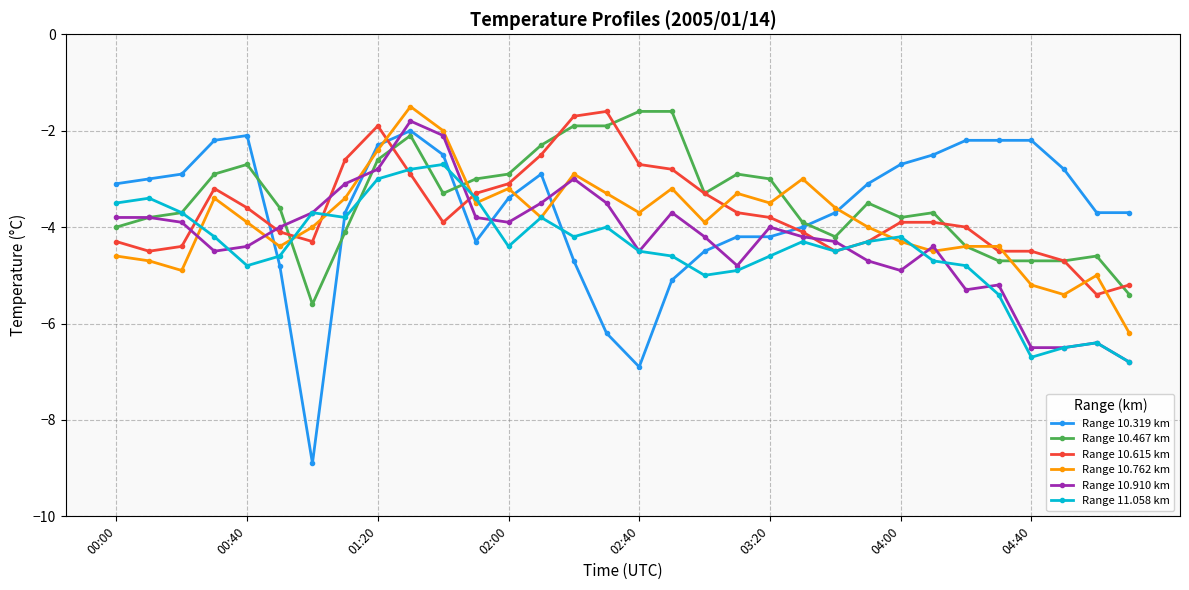

After their last crossing, which series has the higher values: Range 10.910 km or Range 10.319 km?

Range 10.319 km